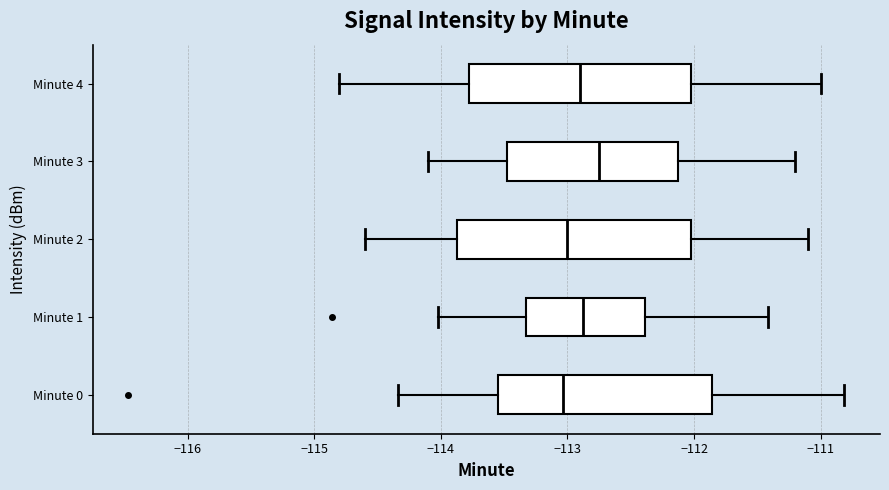

Reading bottom to top, transcribe this box plot: for each box, give where its median line is, the range the box spans, and where its two whiskers end, as read against the x-axis. The values are not printed on the chart, so give them approximately, as read against the axis.

Minute 0: median -113.0, box -113.5 to -111.9, whiskers -114.3 to -110.8
Minute 1: median -112.9, box -113.3 to -112.4, whiskers -114.0 to -111.4
Minute 2: median -113.0, box -113.9 to -112.0, whiskers -114.6 to -111.1
Minute 3: median -112.7, box -113.5 to -112.1, whiskers -114.1 to -111.2
Minute 4: median -112.9, box -113.8 to -112.0, whiskers -114.8 to -111.0